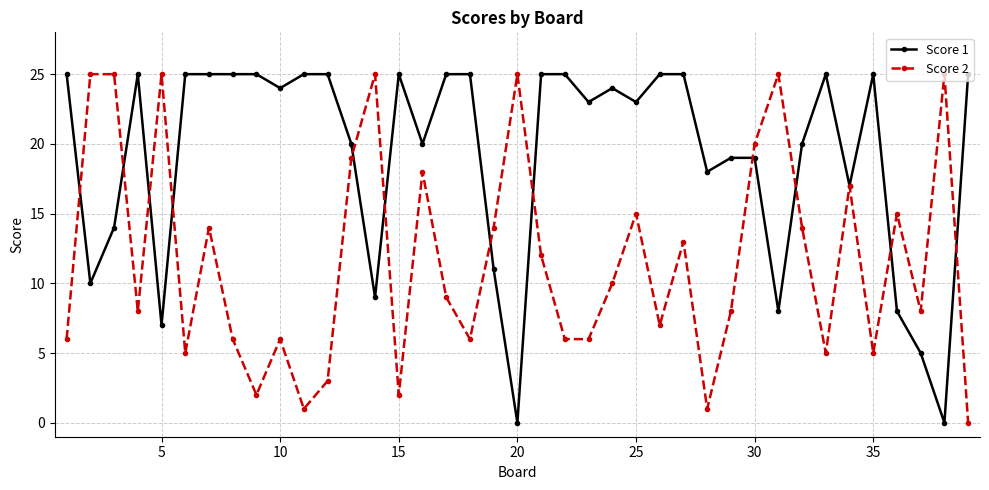

How many positive values does the Score 2 series have?

38